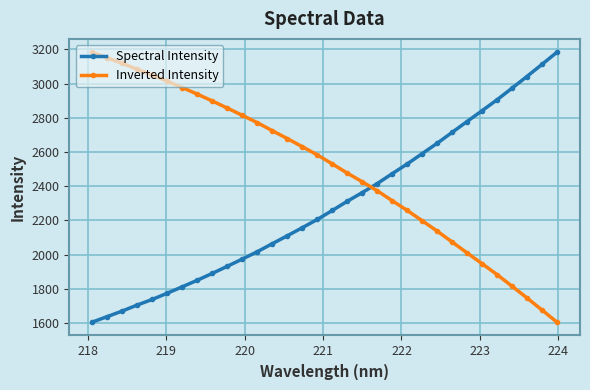

What is the value of the Inverted Intensity point at the 23rd from the left?

2198.6